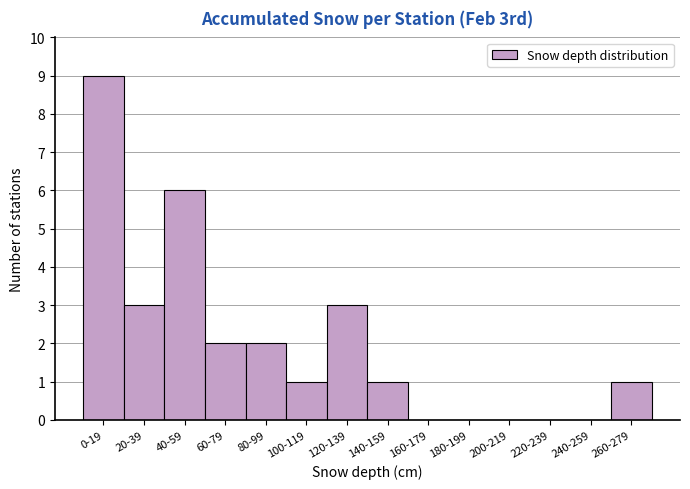

Reading right to left, what are all the values shown in this chart?

260-279=1	240-259=0	220-239=0	200-219=0	180-199=0	160-179=0	140-159=1	120-139=3	100-119=1	80-99=2	60-79=2	40-59=6	20-39=3	0-19=9